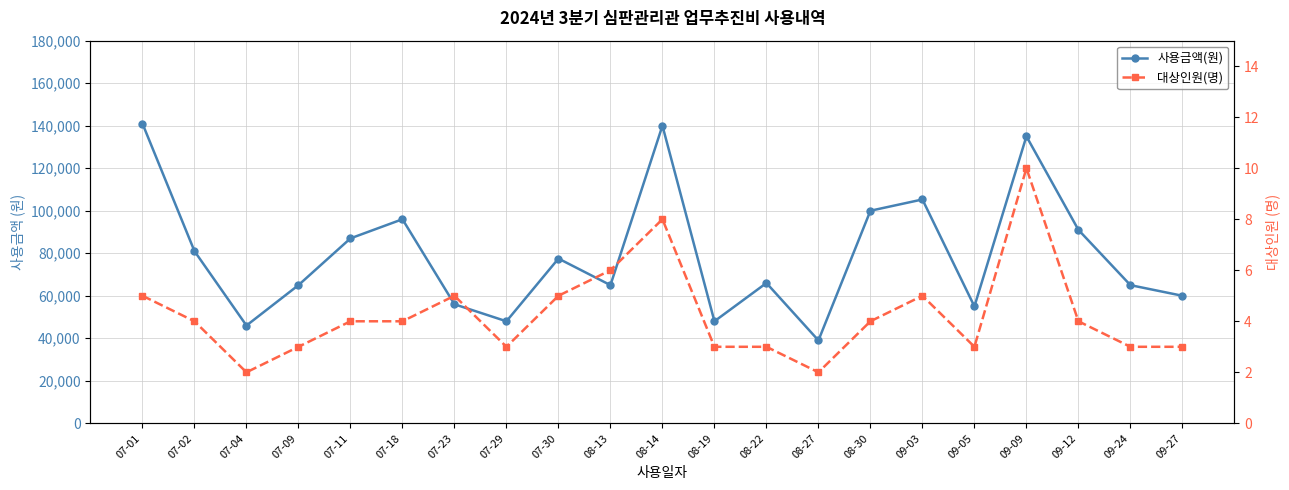

True or false: 대상인원(명) has a value of 1 at 08-27.

False